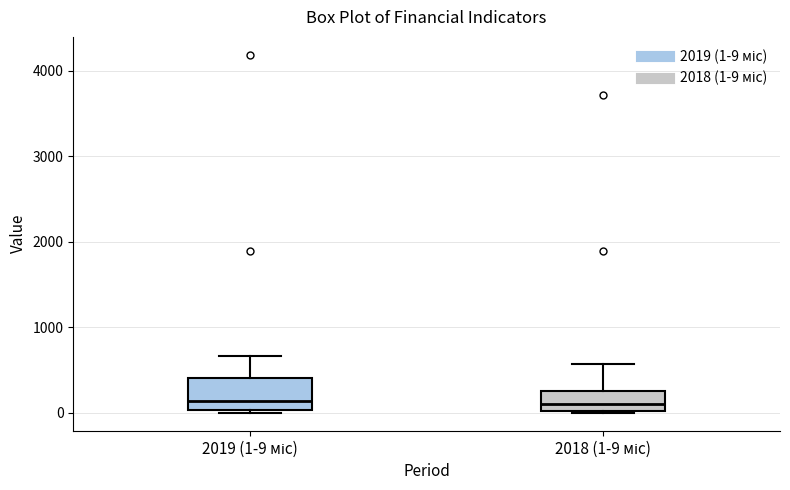

Reading left to right, transcribe this box plot: for each box, give where its median line is, the range the box spans, and where its two whiskers end, as read against the y-axis. The values are not printed on the chart, so give them approximately, as read against the axis.

2019 (1-9 міс): median 100, box 0 to 400, whiskers 0 (just below the box's lower edge) to 700
2018 (1-9 міс): median 100, box 0 to 300, whiskers 0 to 600